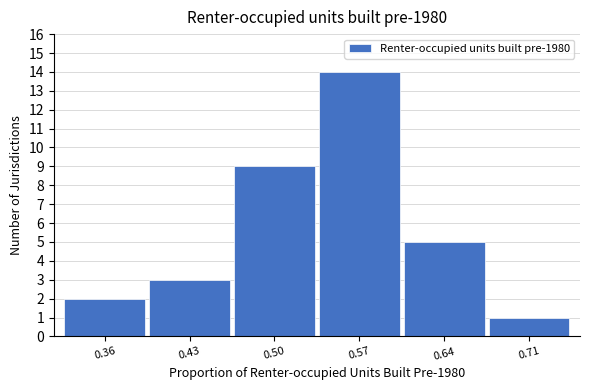

Reading left to right, list all the values displayed in this chart.

0.36=2	0.43=3	0.50=9	0.57=14	0.64=5	0.71=1